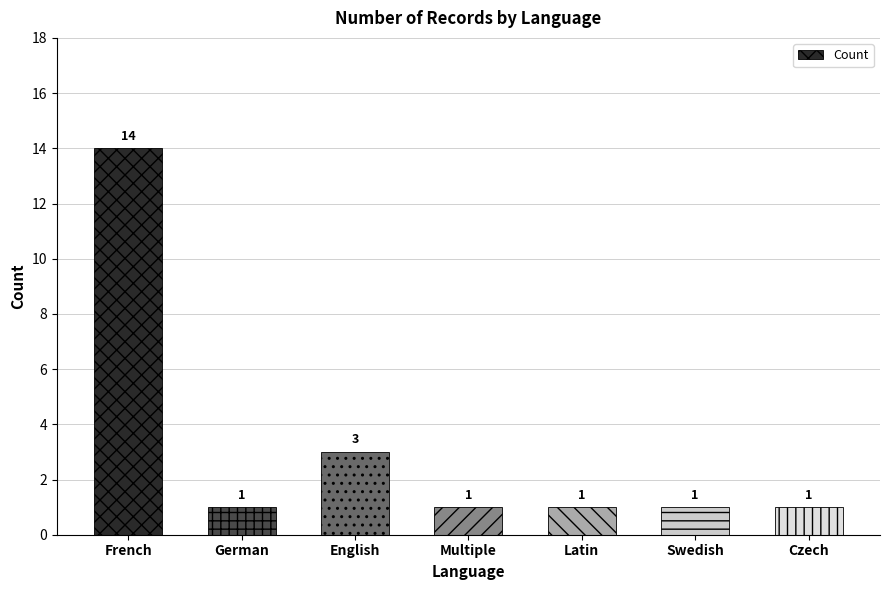

What is the ratio of the value at Latin to the value at English?

0.3